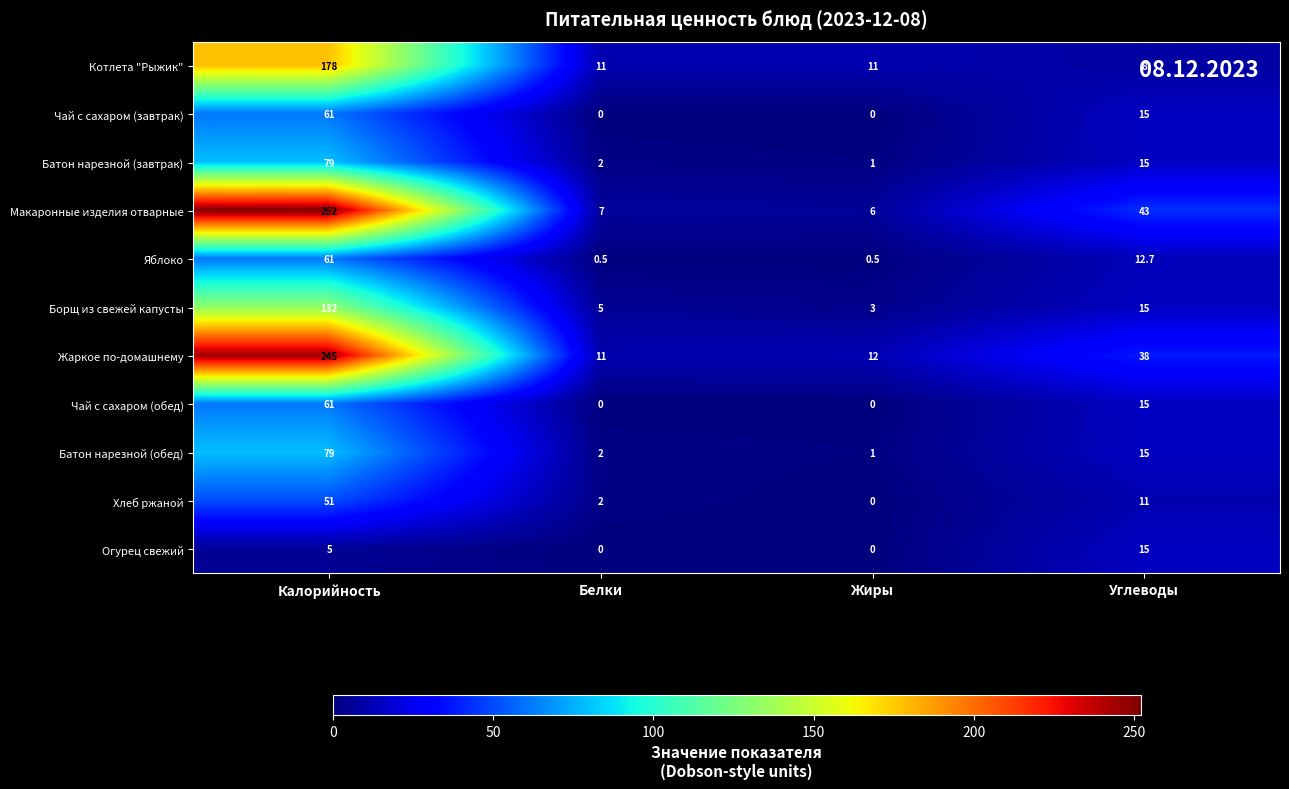

At which label does Макаронные изделия отварные first exceed 43?

Калорийность